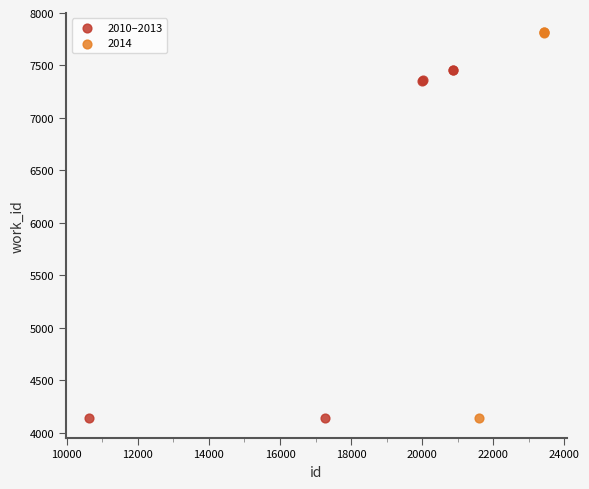

Which series reaches the maximum Y coordinate?

2014